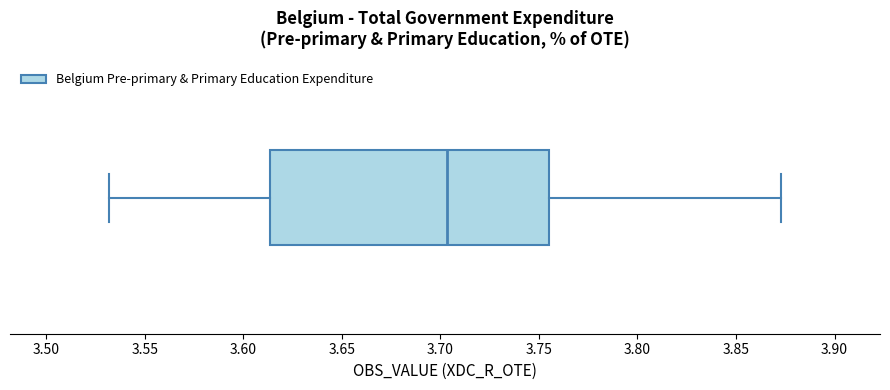

Where does the median line of the box sit on the x-axis? The values are not printed on the chart, so give them approximately, as read against the axis.

3.705